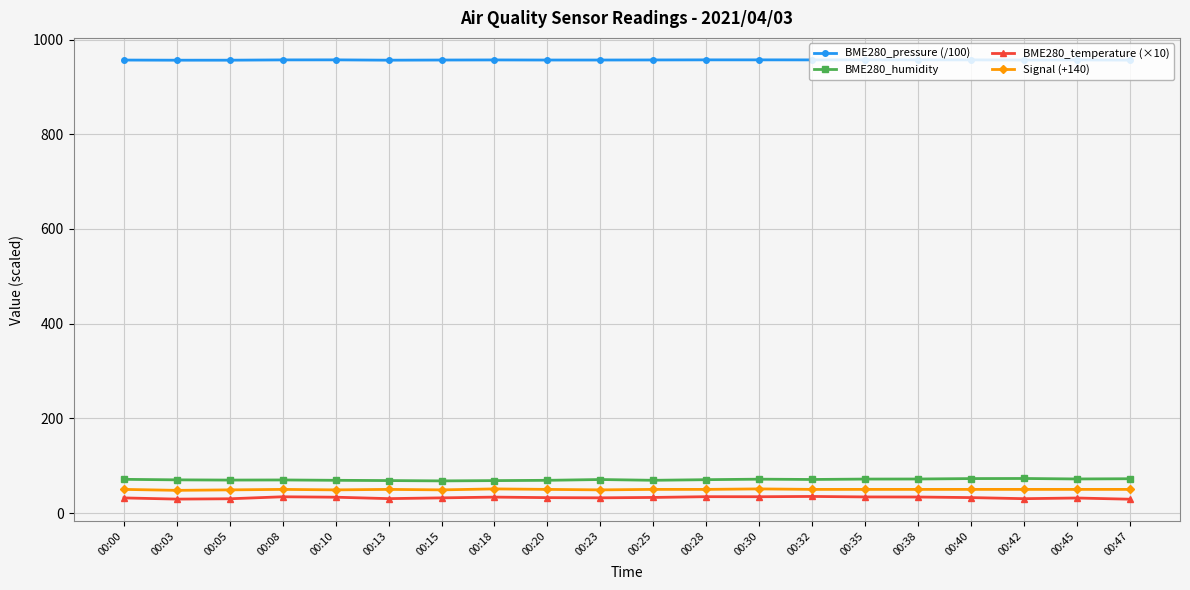

What is the greatest value displayed?

957.1